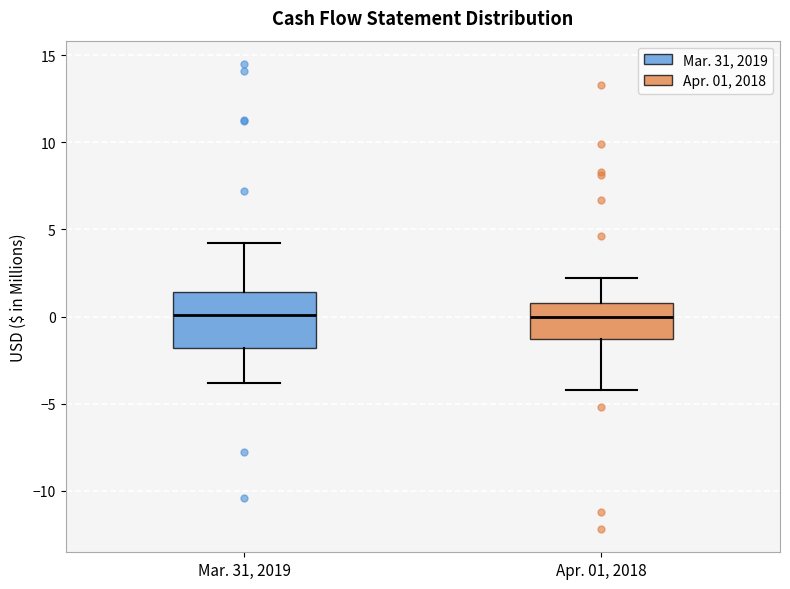

Where is the upper edge of the box for Apr. 01, 2018 on the y-axis? The values are not printed on the chart, so give them approximately, as read against the axis.

1.0